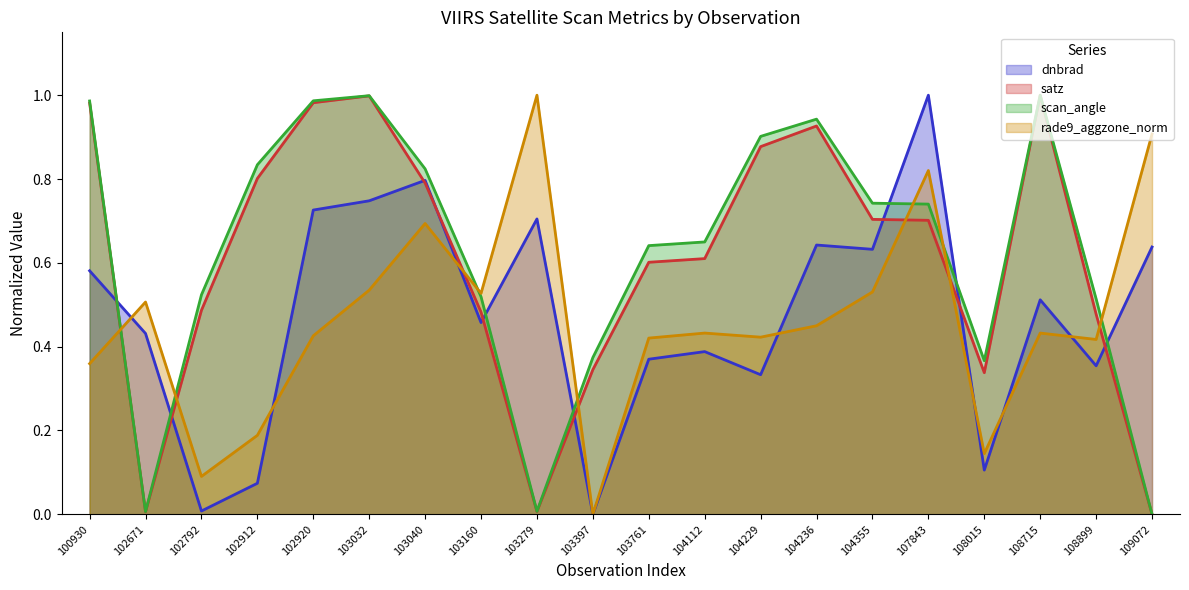

What is the difference between the scan_angle values at 104112 and 104229?

0.3